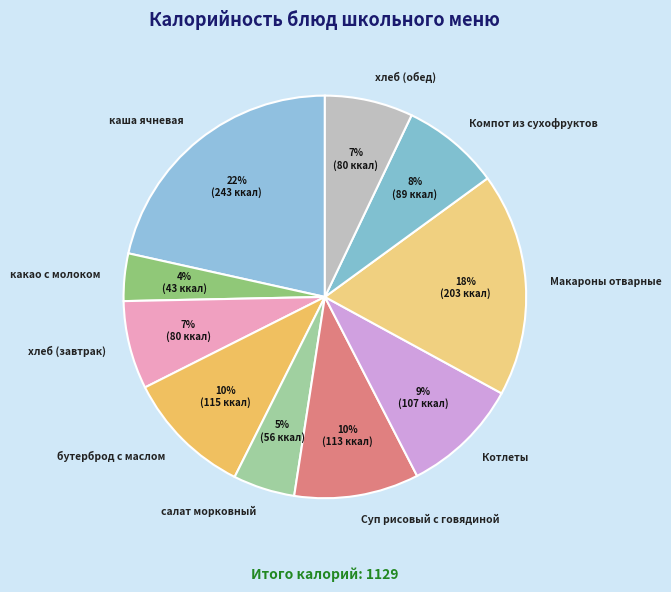

Approximately how many times larger is the value at бутерброд с маслом compared to Суп рисовый с говядиной?

1.0